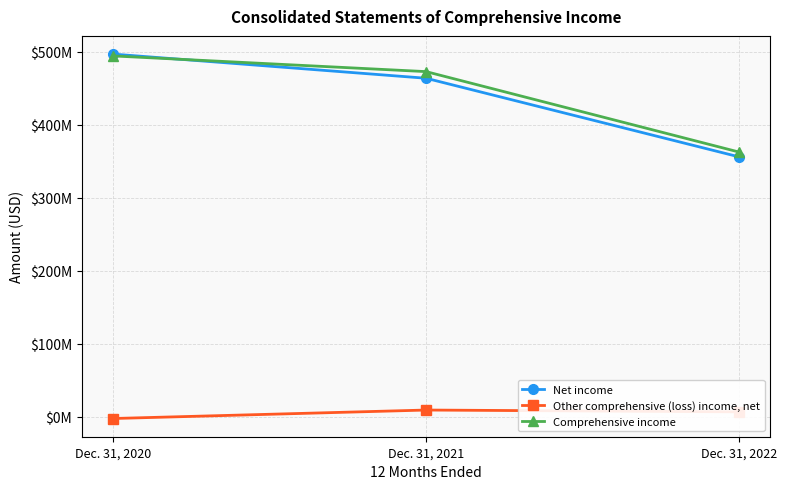

What is the maximum value shown in the chart?

497100000